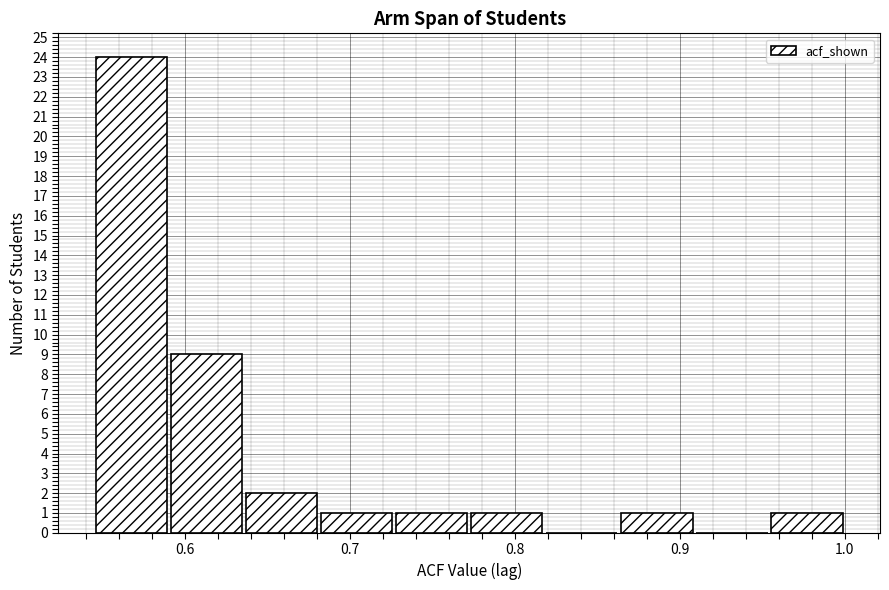

Reading left to right, transcribe this chart: for each bar, give the range it covers on the x-axis and its height. Neither the bar edges nor the heights are printed on the chart, so give them approximately, as read against the axes.

0.55 to 0.59: 24
0.59 to 0.64: 9
0.64 to 0.68: 2
0.68 to 0.73: 1
0.73 to 0.77: 1
0.77 to 0.82: 1
0.82 to 0.86: 0
0.86 to 0.91: 1
0.91 to 0.95: 0
0.95 to 1.00: 1